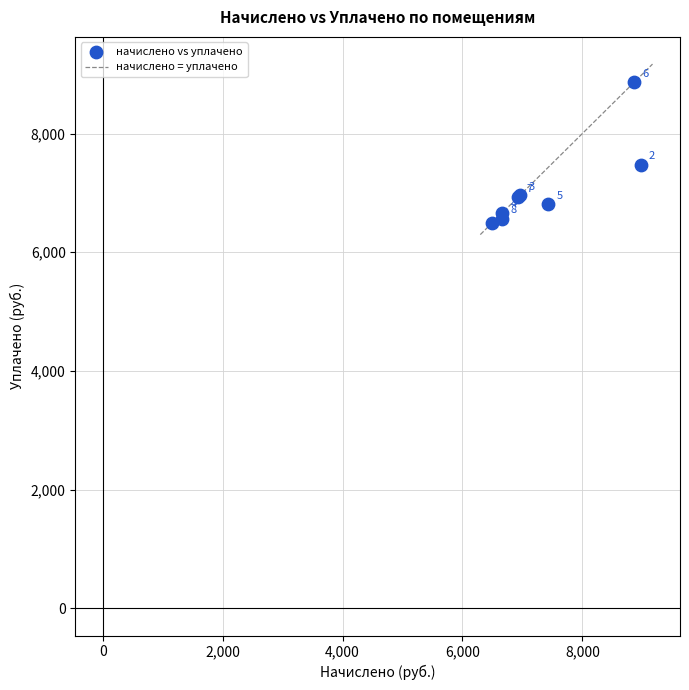

What Y value in the scatter plot is closest to 7680?

7475.7